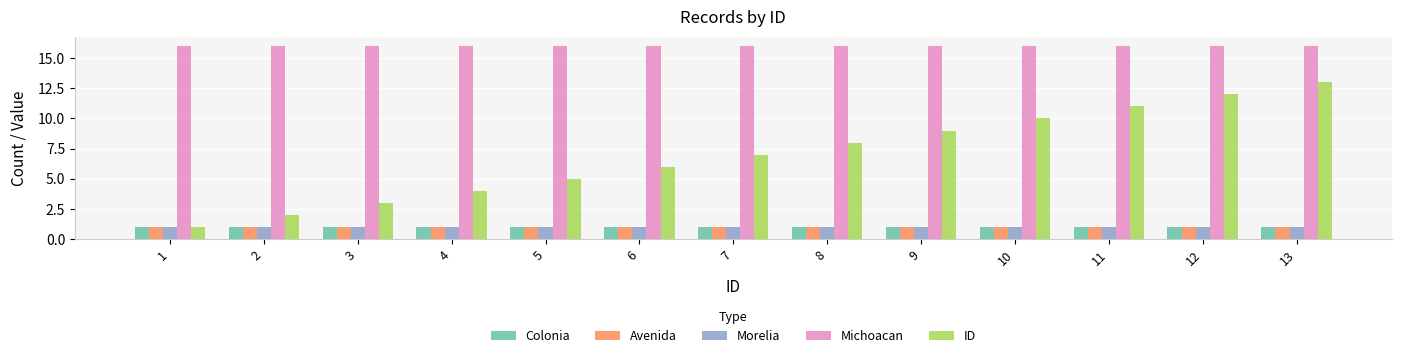

Which series changed the most between 2 and 11?

ID